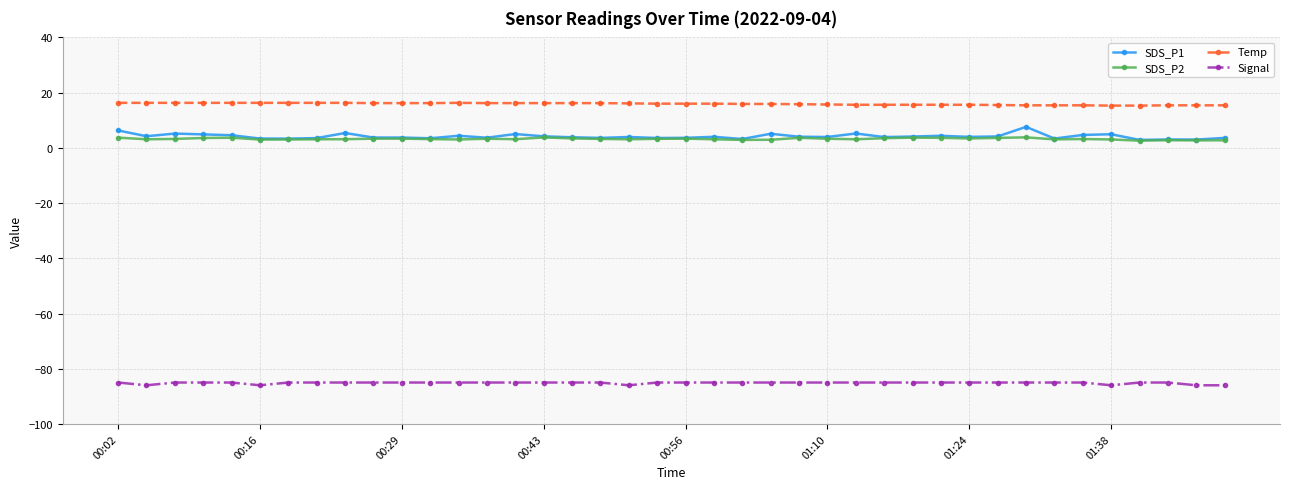

What is the value of the Temp point at the 38th from the left?

15.4